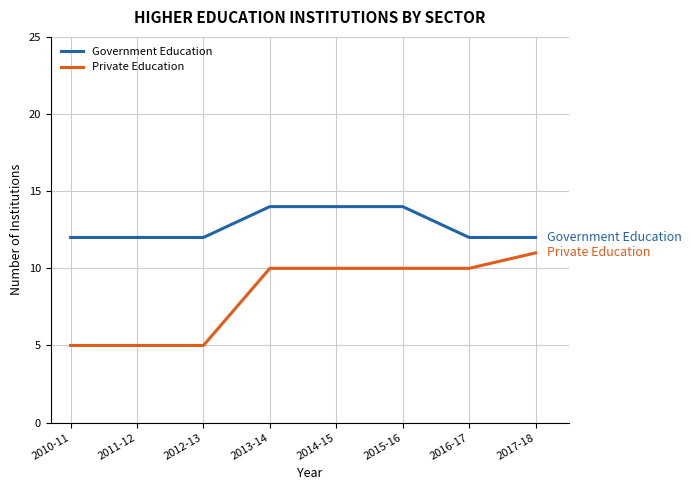

Which series has the largest total across all categories?

Government Education